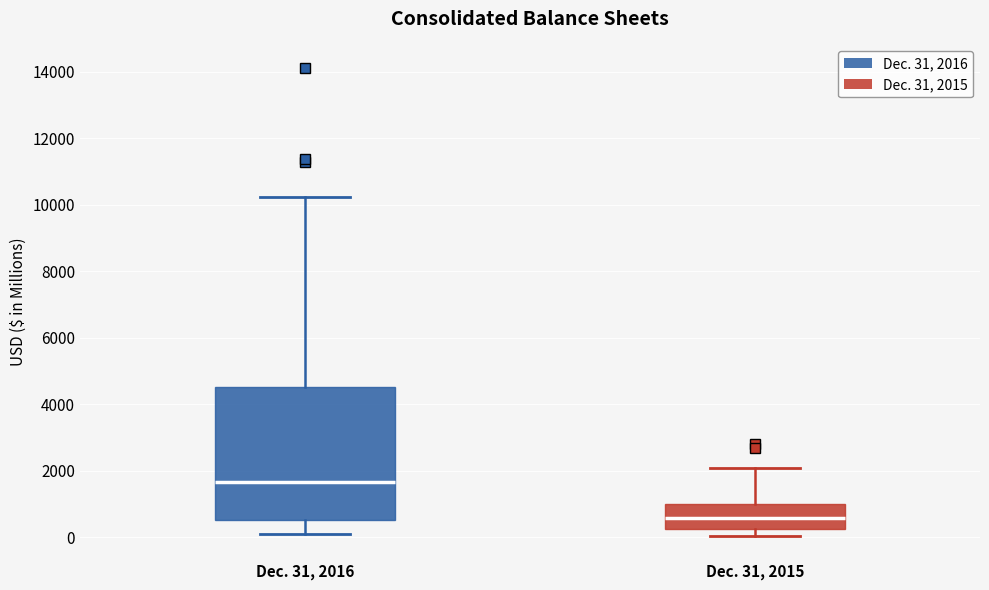

Reading left to right, transcribe this box plot: for each box, give where its median line is, the range the box spans, and where its two whiskers end, as read against the y-axis. The values are not printed on the chart, so give them approximately, as read against the axis.

Dec. 31, 2016: median 1600, box 600 to 4400, whiskers 0 to 10200
Dec. 31, 2015: median 600, box 200 to 1000, whiskers 0 to 2000